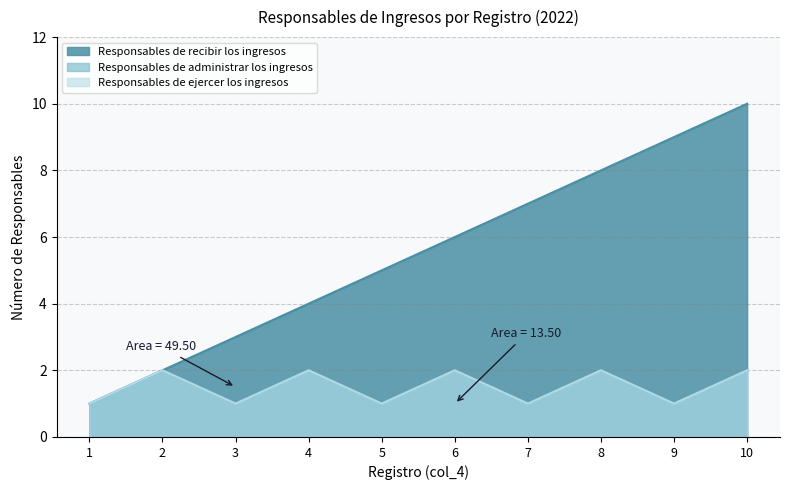

At which category is the sum across all series the highest?

10